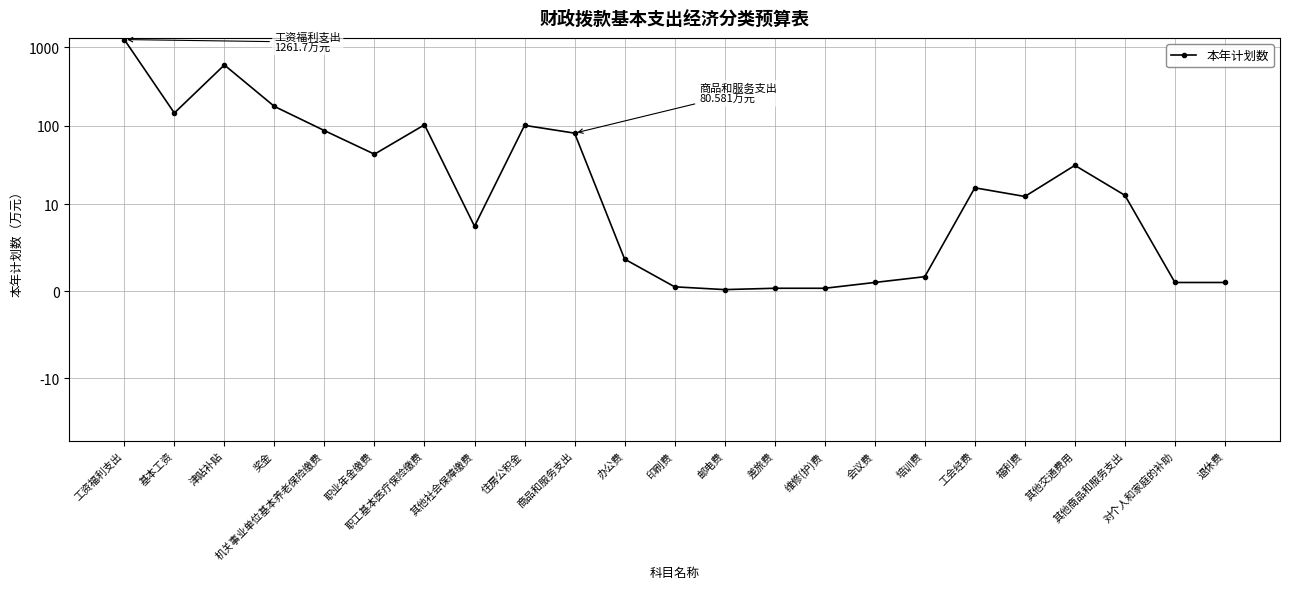

How many lines are shown in the chart?

1